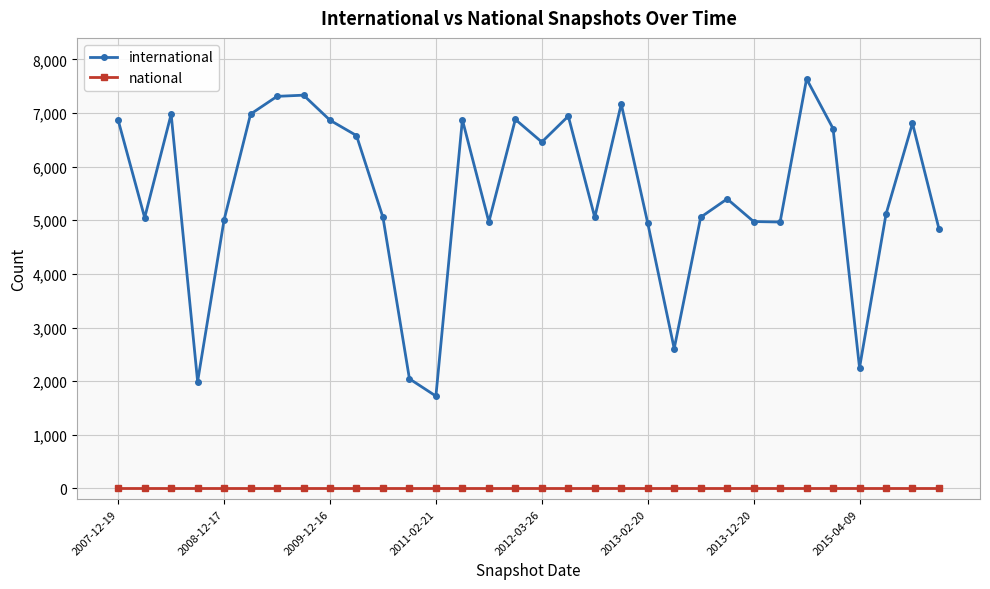

True or false: international has more than 0 interior local peaks.

True